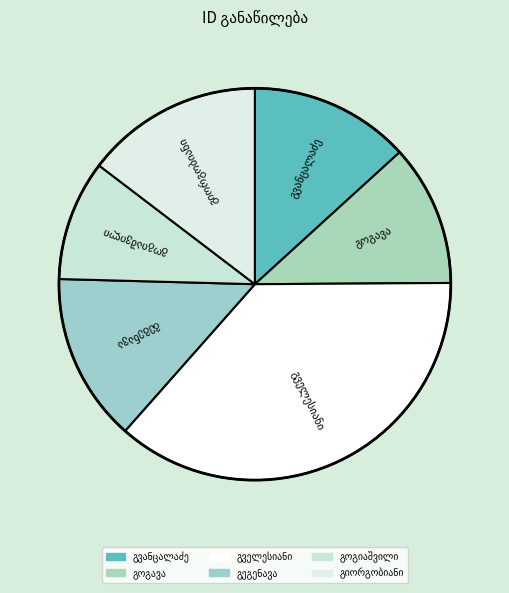

To the nearest percent, what percentage of the pie is ნიკოლოზ ივანეს ძე გვანცალაძე?

13%